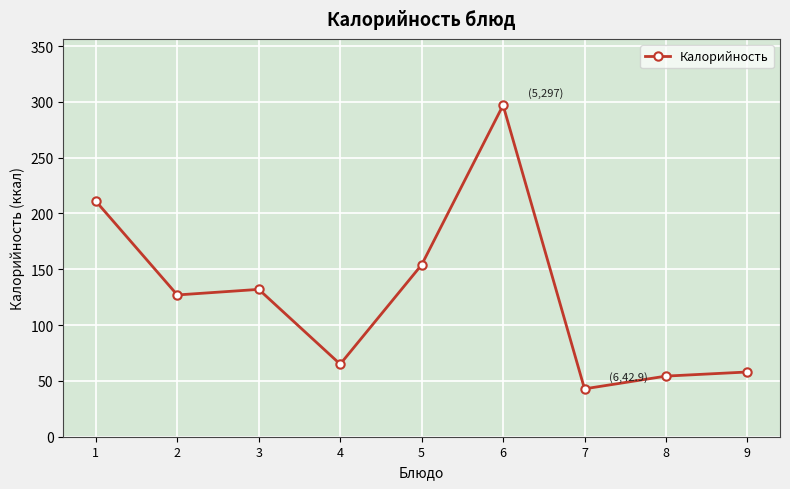

Reading right to left, extract all data points from this chart.

58.0	54.3	42.9	297.0	154.0	65.0	132.0	127.0	211.0